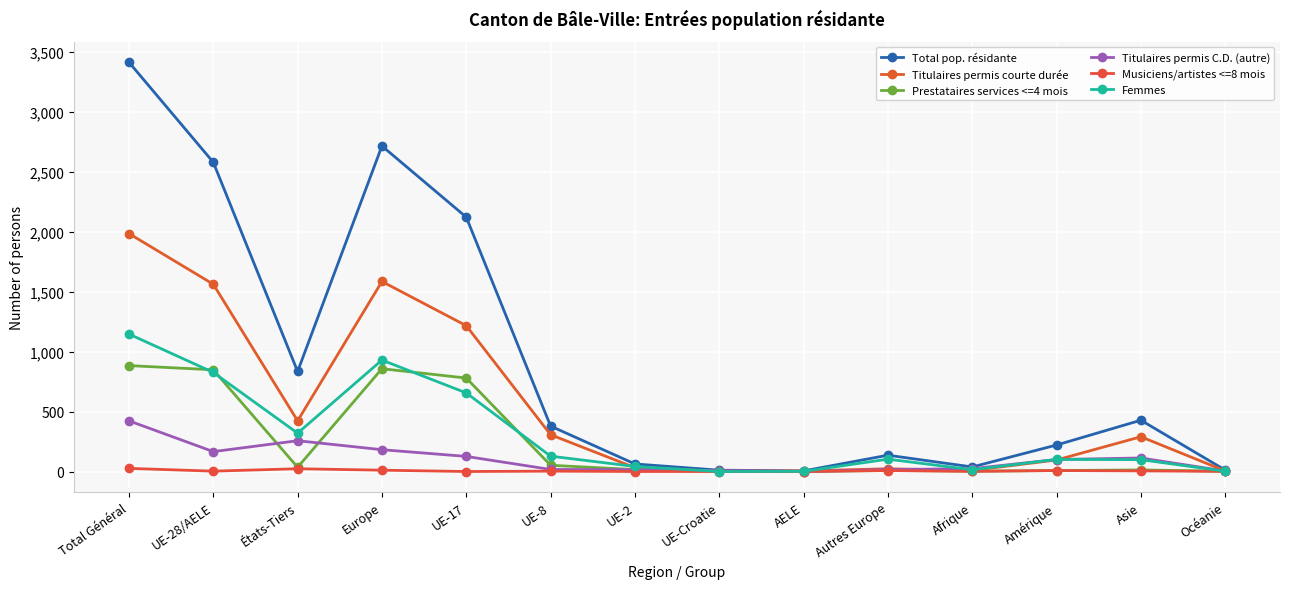

True or false: Titulaires permis C.D. (autre) has more than 1 interior local peaks.

True